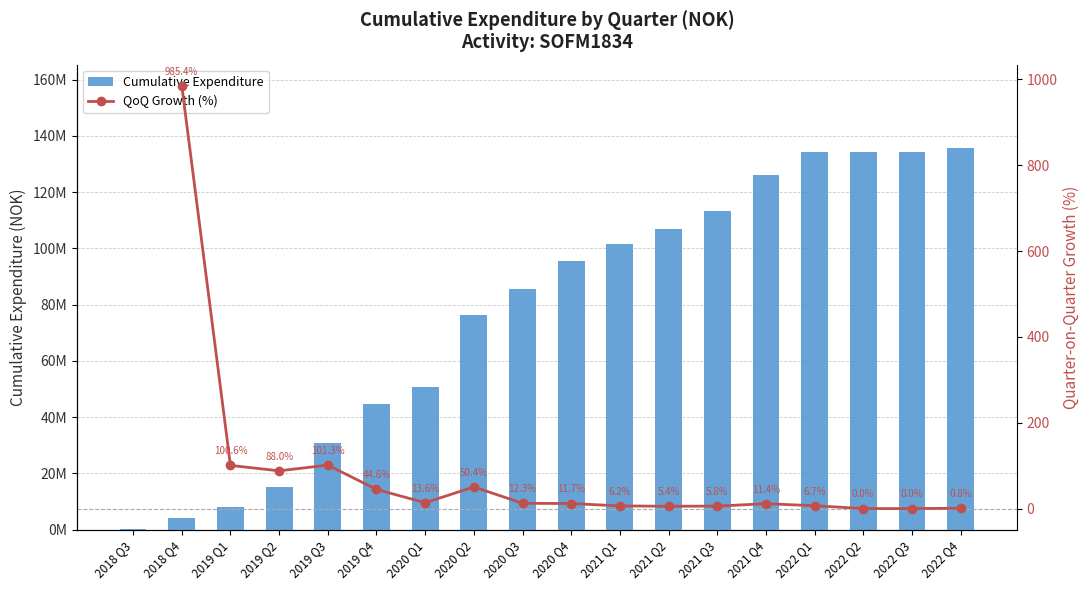

Are the bars grouped side by side (vs. stacked)?

Yes